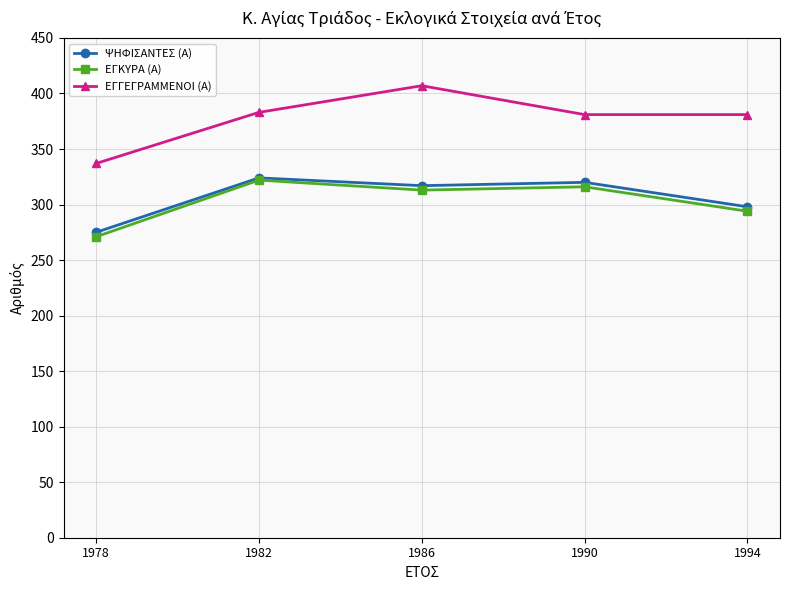

Count the number of data series in this chart.

3